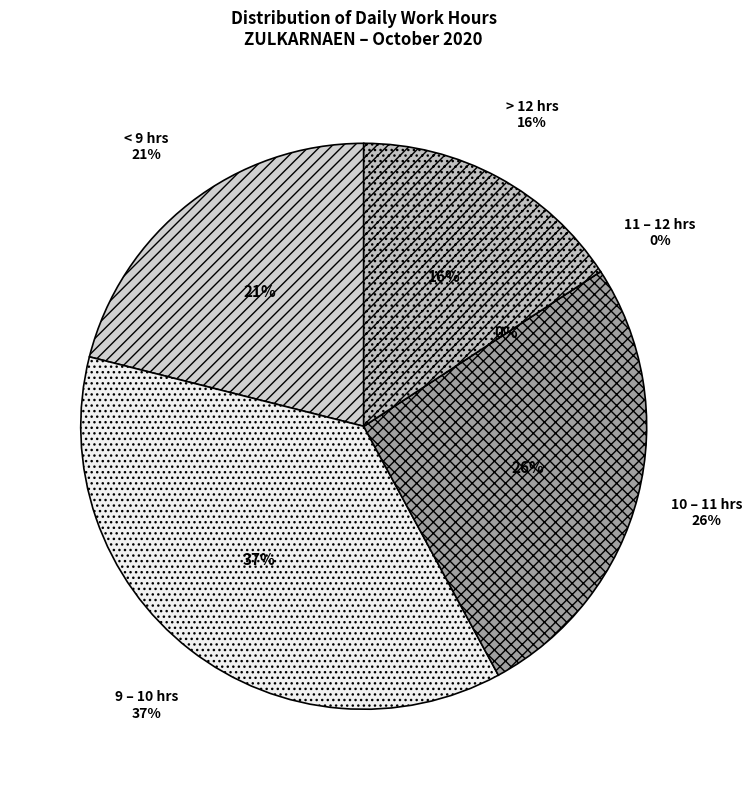

Is there any slice that represents more than half of the pie?

No